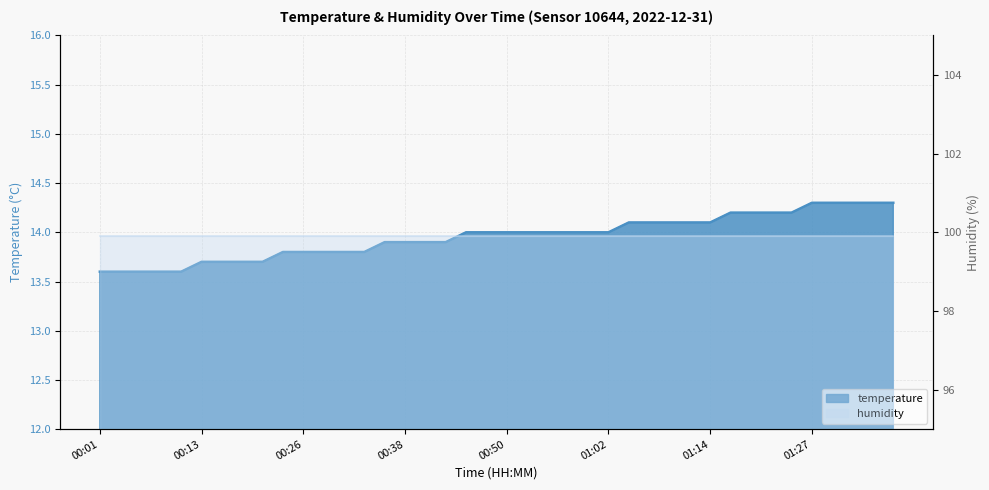

Rank the categories by value from highest to lowest.

01:27, 01:29, 01:32, 01:34, 01:37, 01:17, 01:19, 01:22, 01:24, 01:04, 01:07, 01:09, 01:12, 01:14, 00:45, 00:47, 00:50, 00:52, 00:55, 00:57, 01:00, 01:02, 00:35, 00:38, 00:40, 00:43, 00:23, 00:26, 00:28, 00:30, 00:33, 00:13, 00:16, 00:18, 00:21, 00:01, 00:04, 00:06, 00:08, 00:11